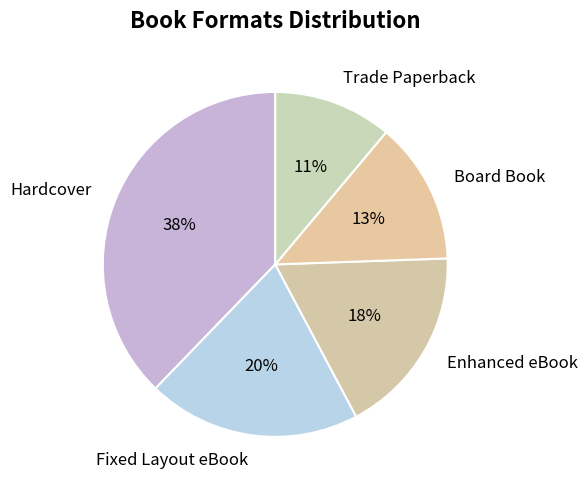

True or false: Trade Paperback accounts for 11% of the total.

True